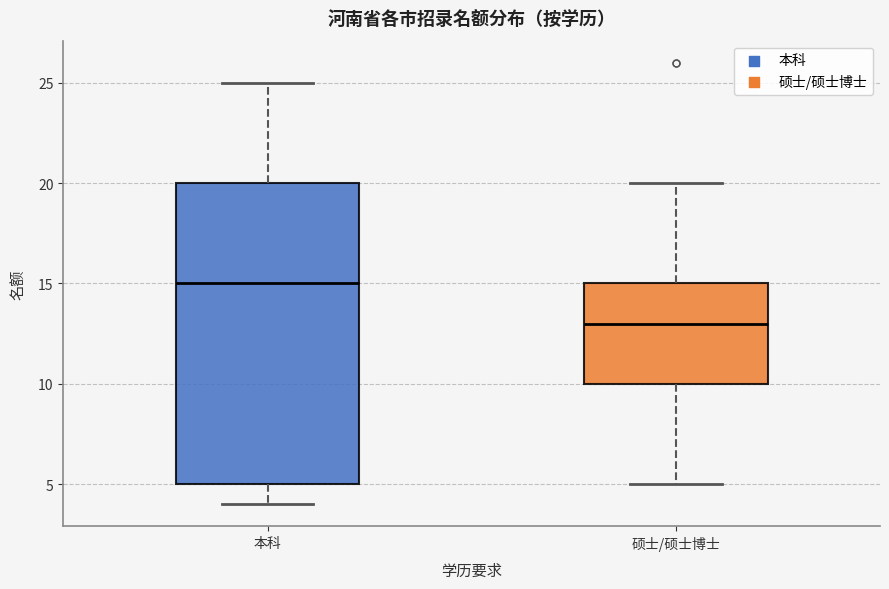

Reading left to right, read every box against the y-axis: the position of its median line, the range the box covers, and the ends of its whiskers. The values are not printed on the chart, so give them approximately, as read against the axis.

本科: median 15, box 5 to 20, whiskers 4 to 25
硕士/硕士博士: median 13, box 10 to 15, whiskers 5 to 20